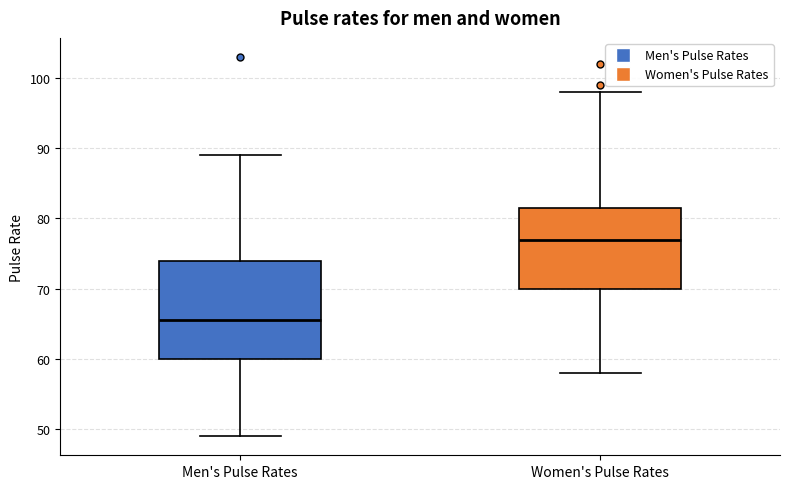

Where is the upper edge of the box for Men's Pulse Rates on the y-axis? The values are not printed on the chart, so give them approximately, as read against the axis.

74